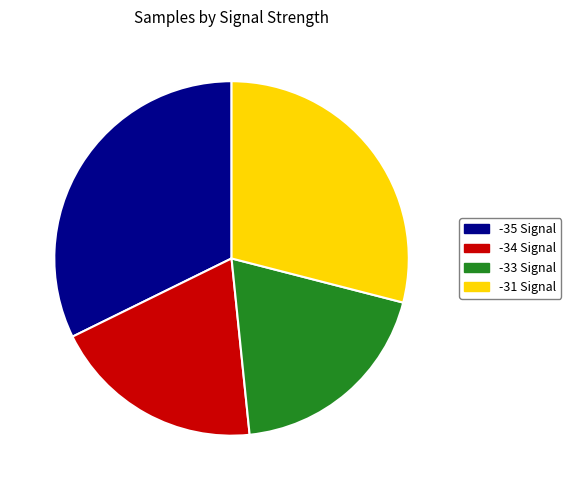

Is there a majority slice in this chart?

No